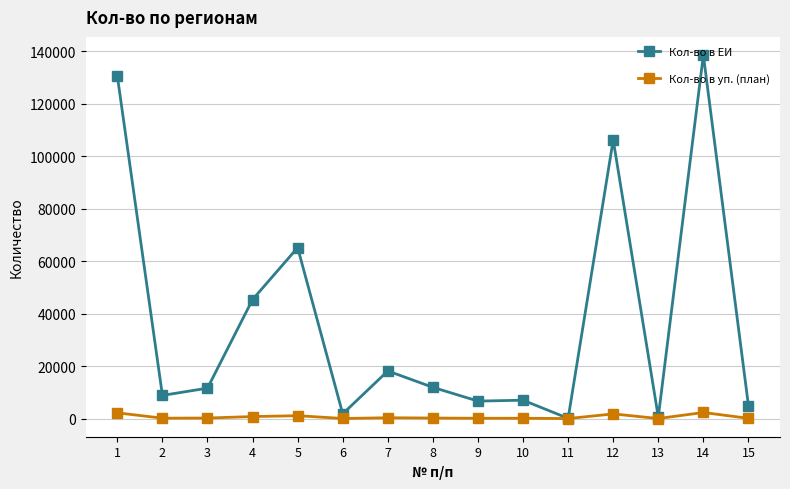

What is the value of the Кол-во в уп. (план) point at the 14th from the left?

2309